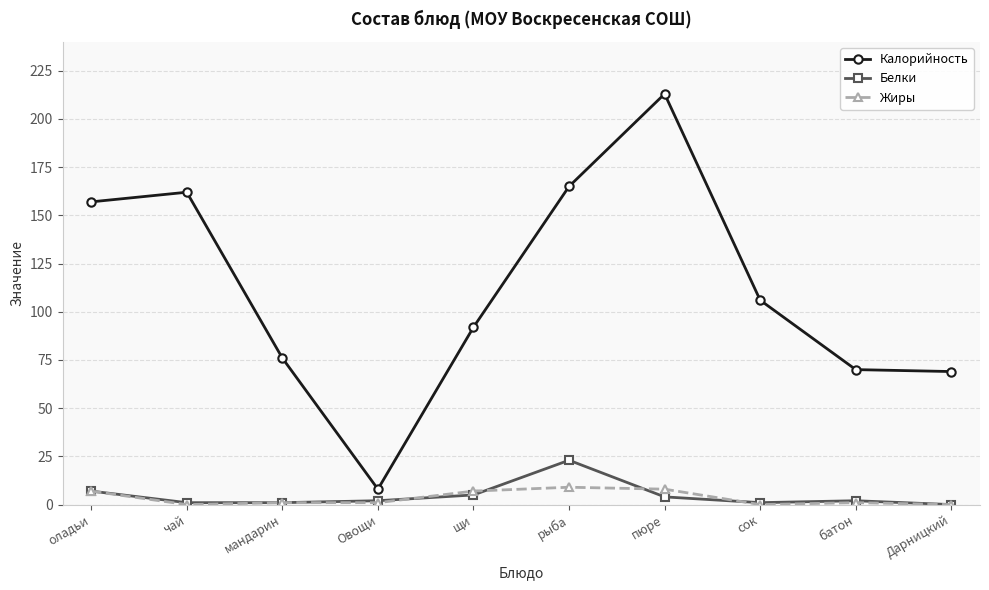

Count the number of categories in the chart.

10